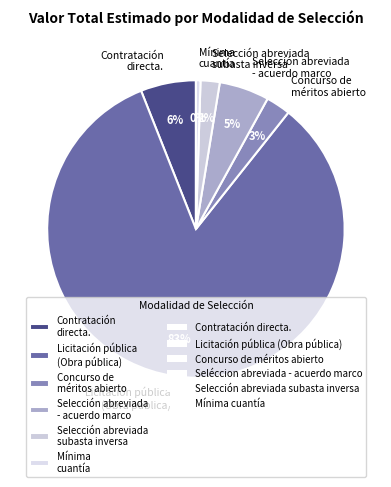

What is the ratio of the value at Contratación directa. to the value at Licitación pública (Obra pública)?

0.1